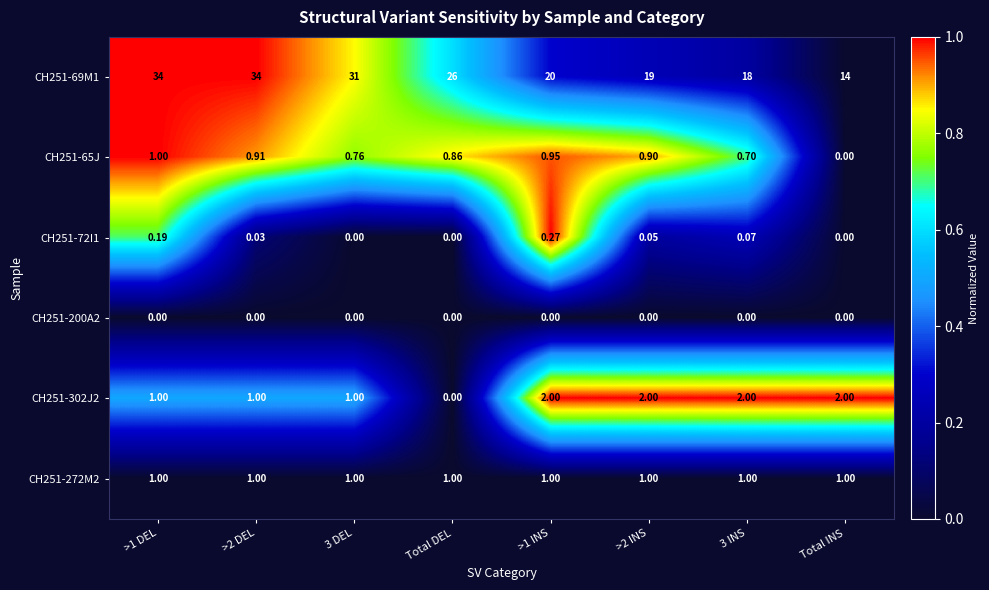

Is the value of CH251-69M1 at >2 INS greater than the value of CH251-272M2 at Total DEL?

Yes